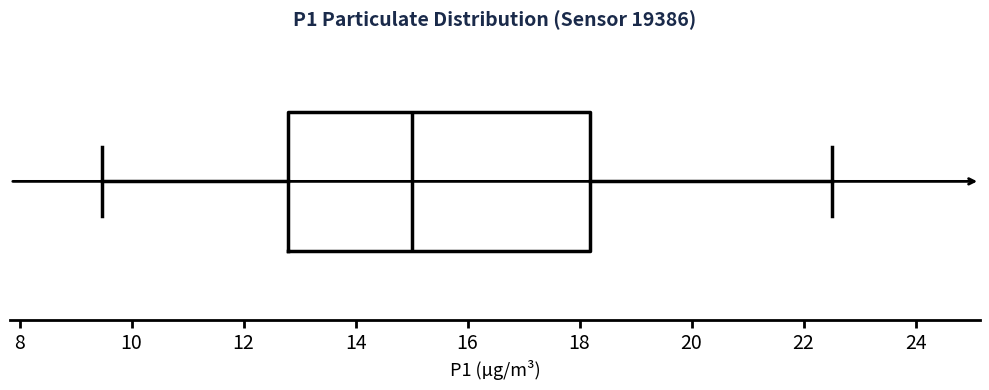

Where is the left edge of the box on the x-axis? The values are not printed on the chart, so give them approximately, as read against the axis.

12.8